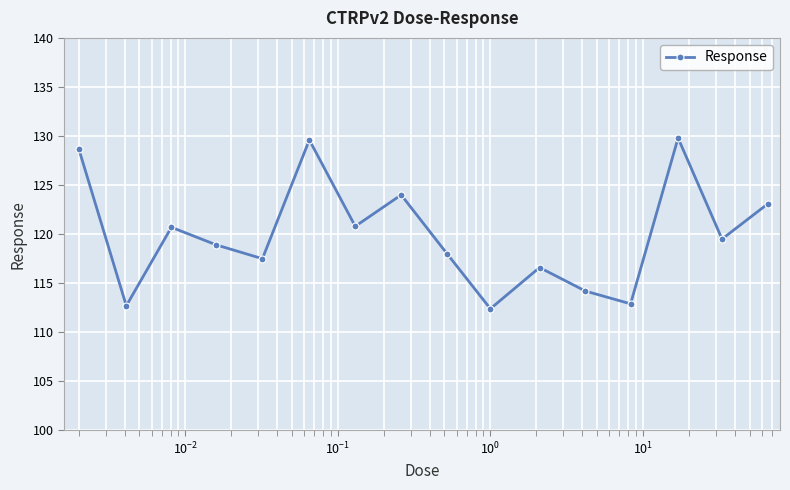

What is the value of the 1st point from the left?

128.7